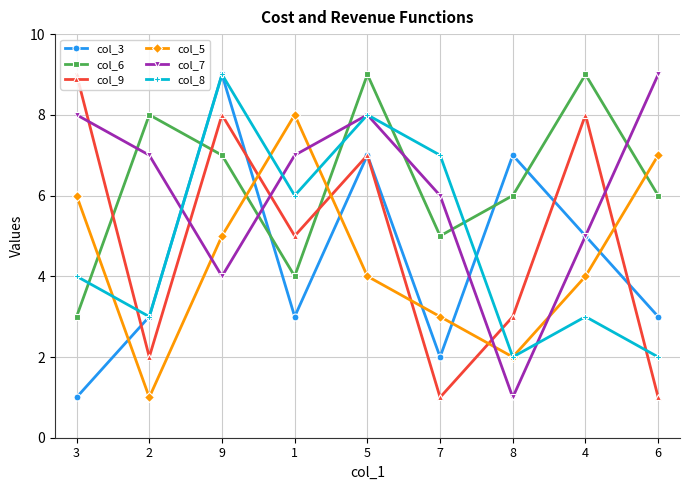

How many series are shown in this chart?

6